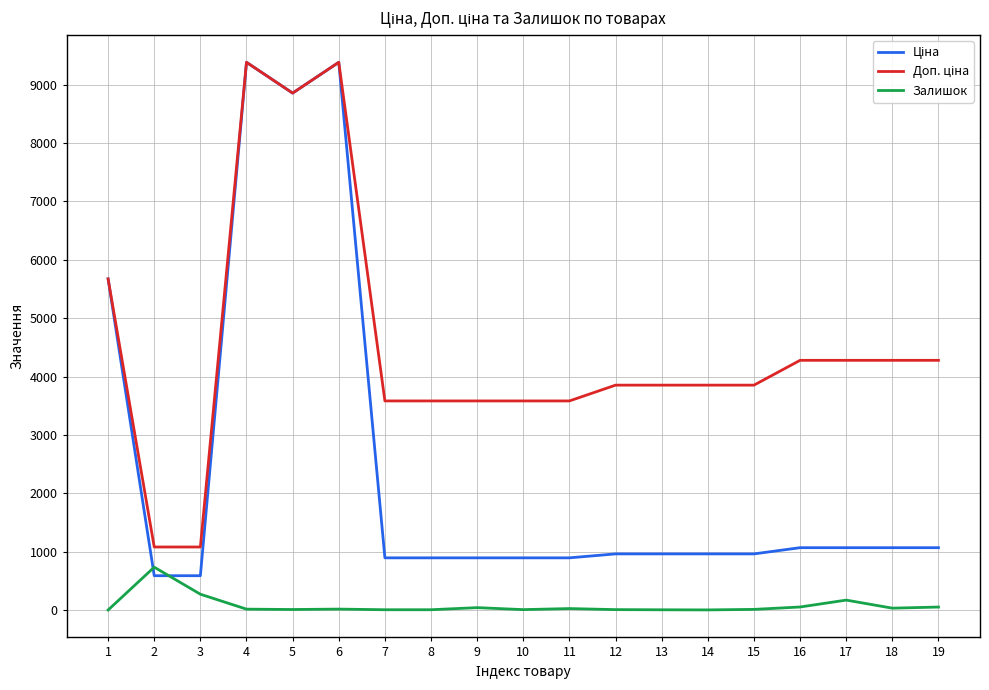

What is the spread (max minus min) of values at 3?

808.7